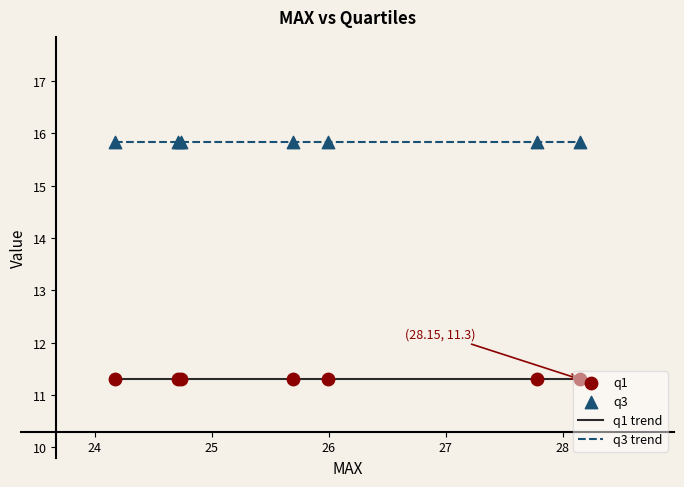

True or false: q3 trend and q1 trend intersect in this chart.

False